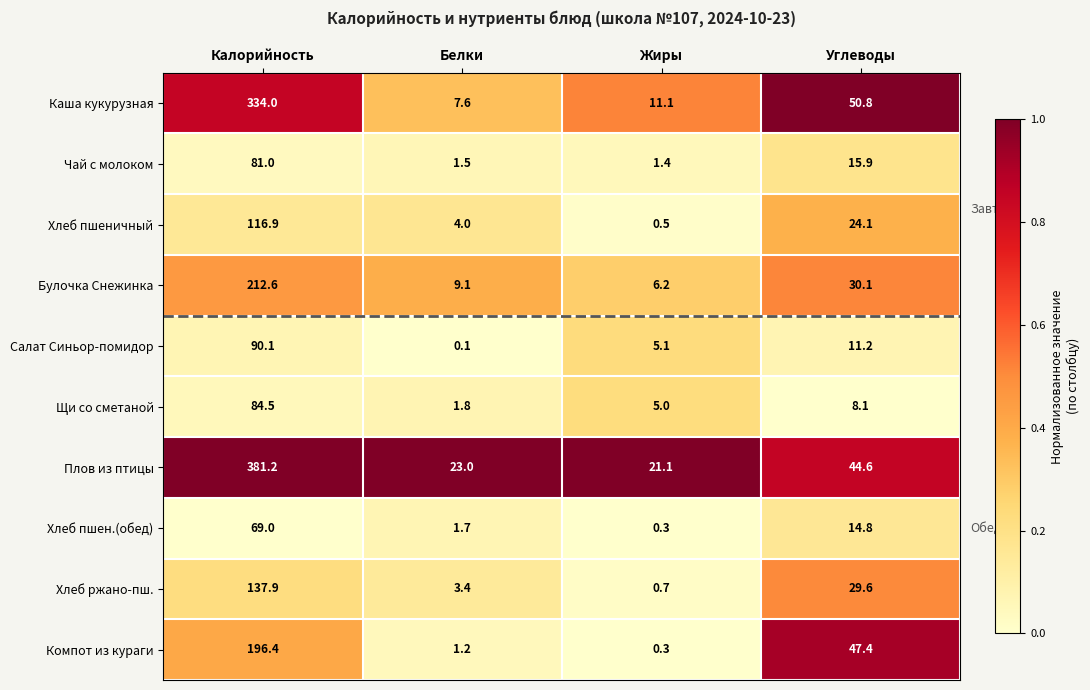

What is the difference between the highest and lowest values at Жиры?

20.8